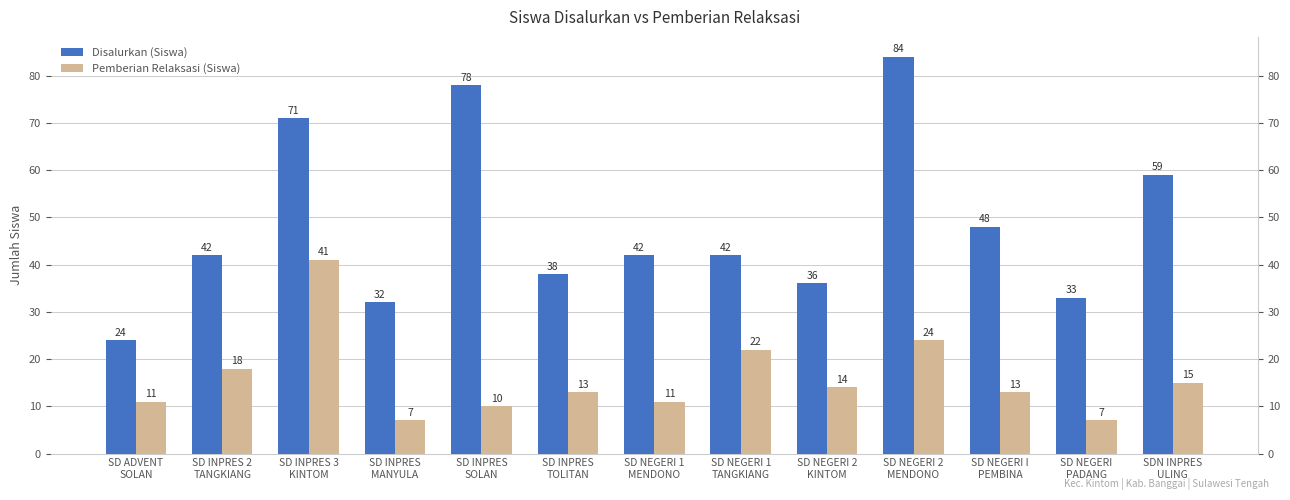

Which series has the largest range (max minus min)?

Disalurkan (Siswa)